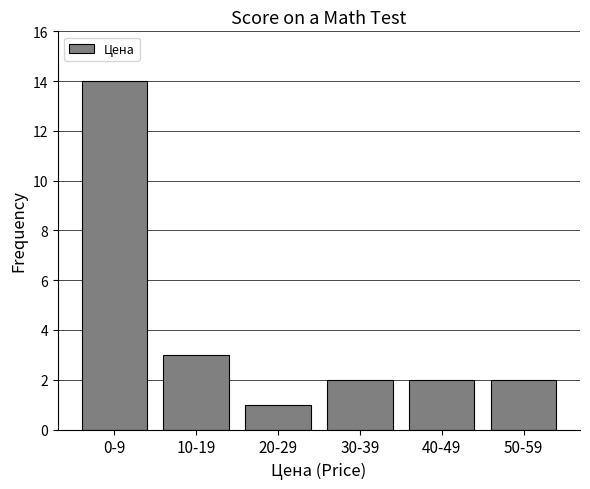

Reading right to left, extract all data points from this chart.

2	2	2	1	3	14